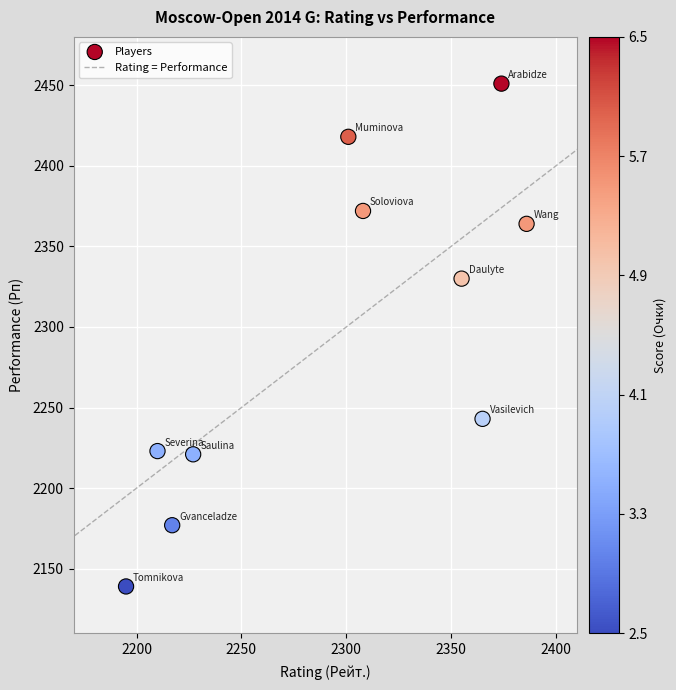

What is the average X value?

2294